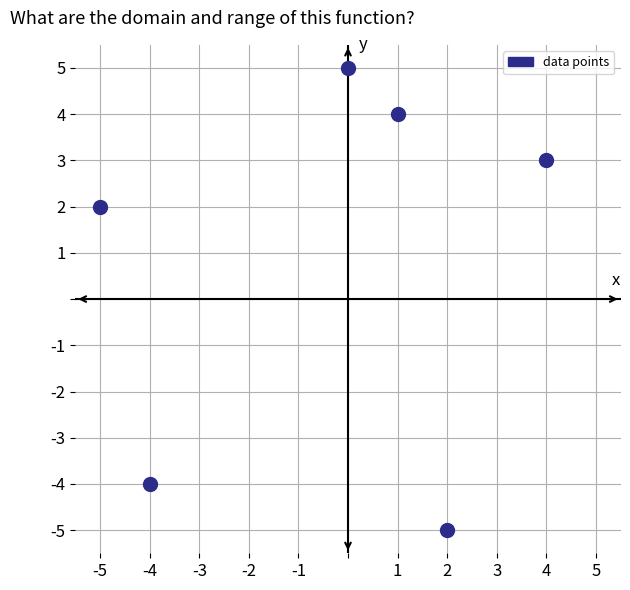

What is the range of X values (max minus min)?

9